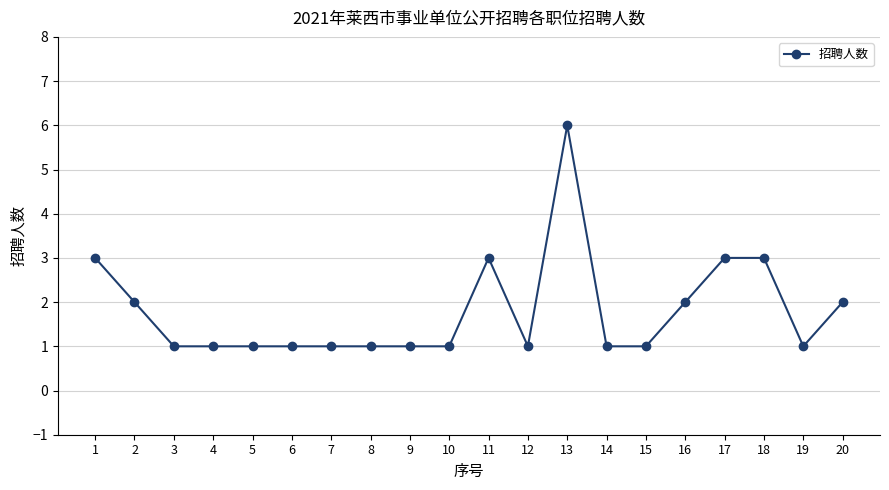

What is the difference between the maximum and minimum values?

5